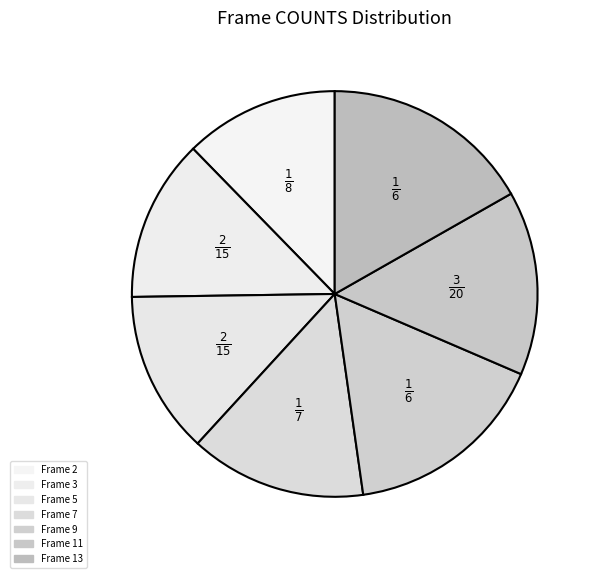

Is there any slice that represents more than half of the pie?

No